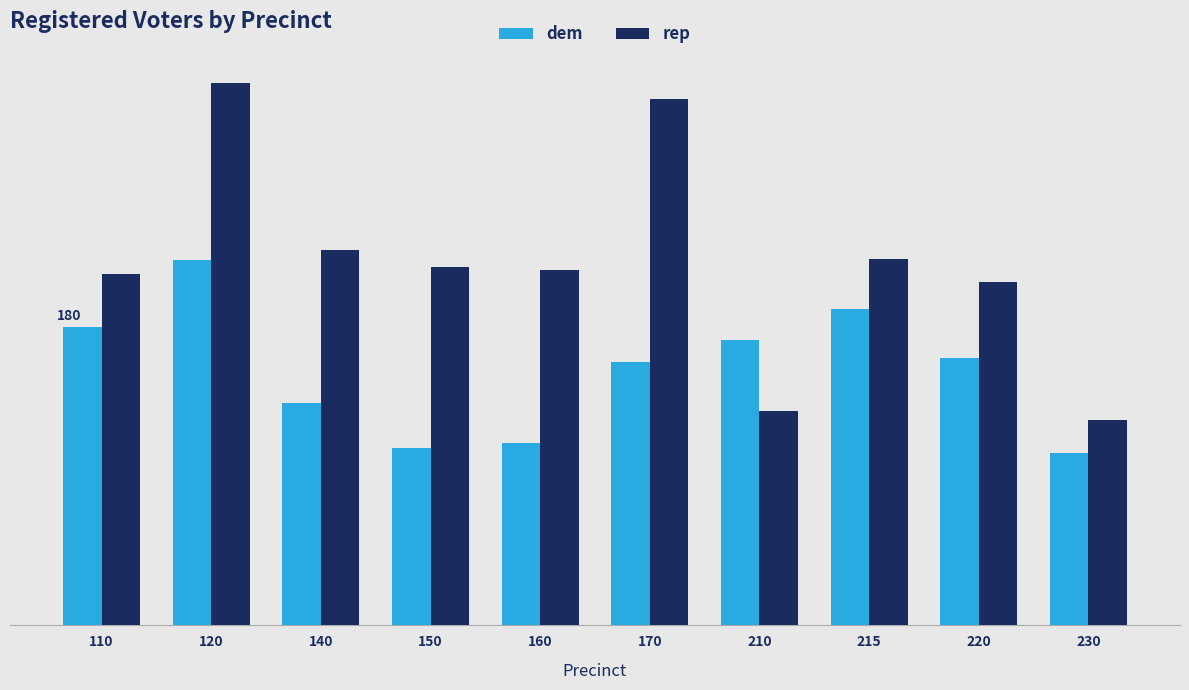

Reading left to right, transcribe all the data shown in this chart.

dem: 110=180	120=220	140=134	150=107	160=110	170=159	210=172	215=191	220=161	230=104
rep: 110=212	120=327	140=226	150=216	160=214	170=317	210=129	215=221	220=207	230=124